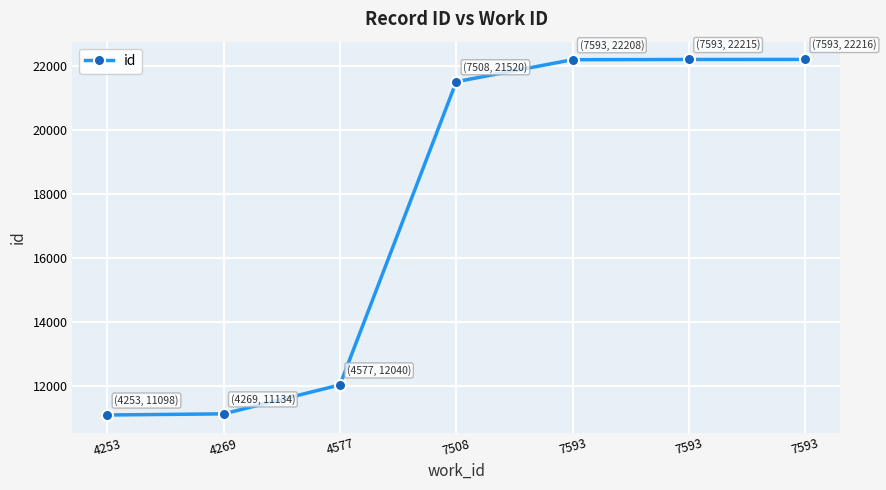

True or false: the data has more than 0 interior local peaks.

False